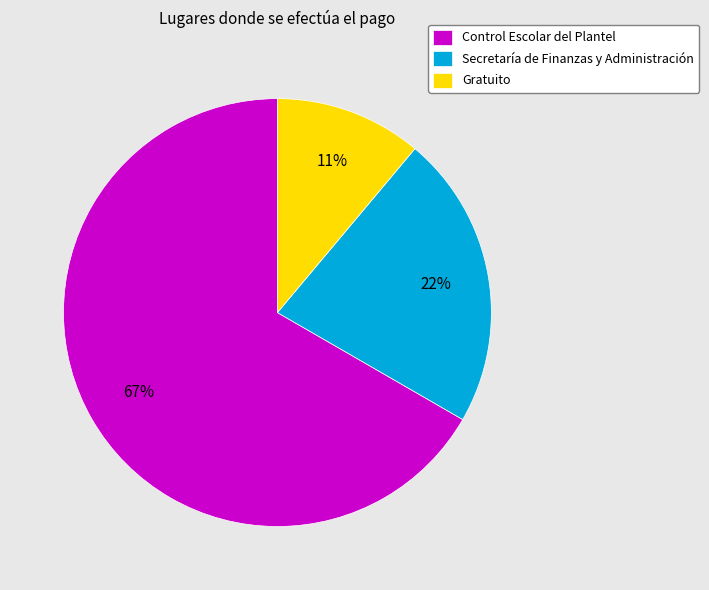

How many slices are in this pie chart?

3